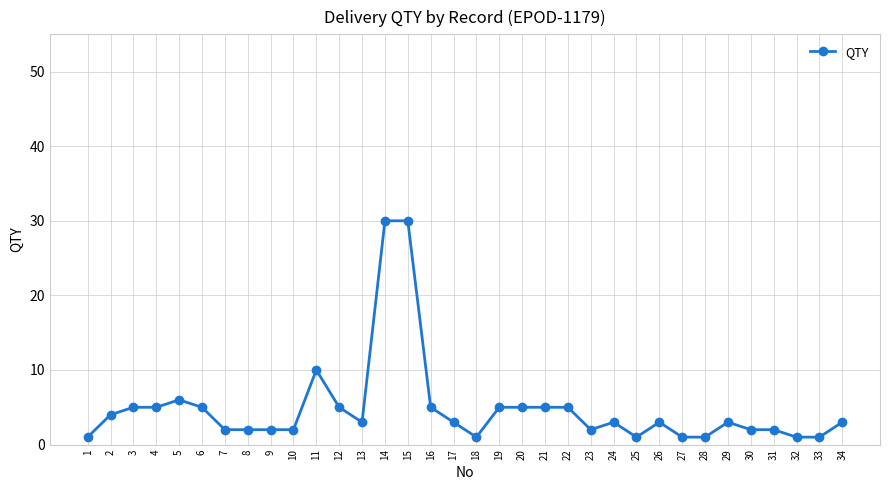

What is the sum of all values?

164